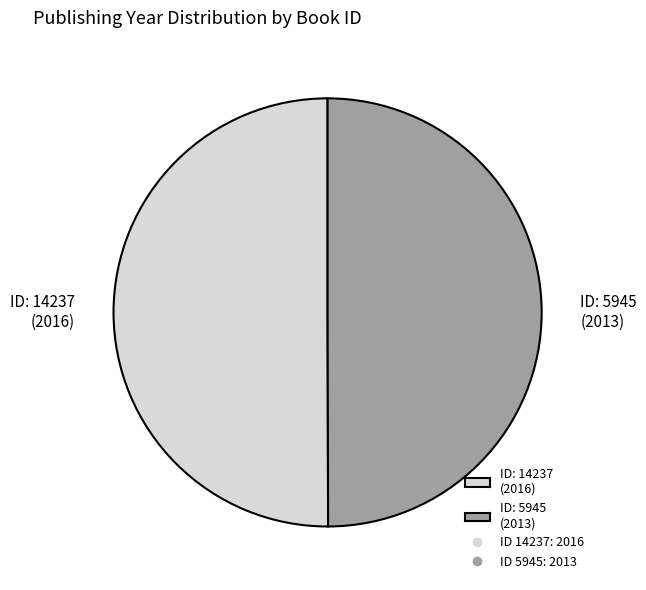

Is it true that ID: 5945 (2013) is 63% of the pie?

False